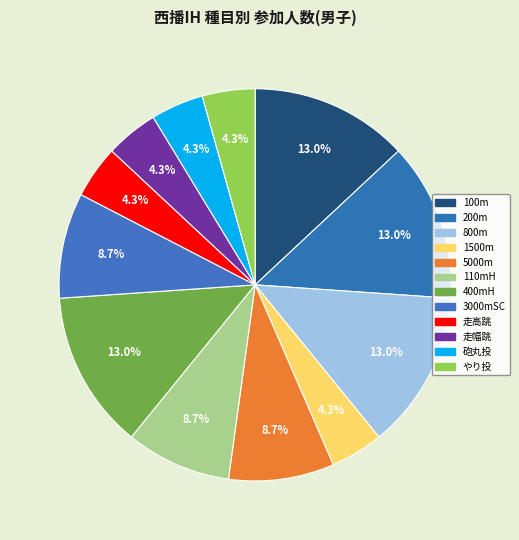

Which slice is the smallest?

1500m